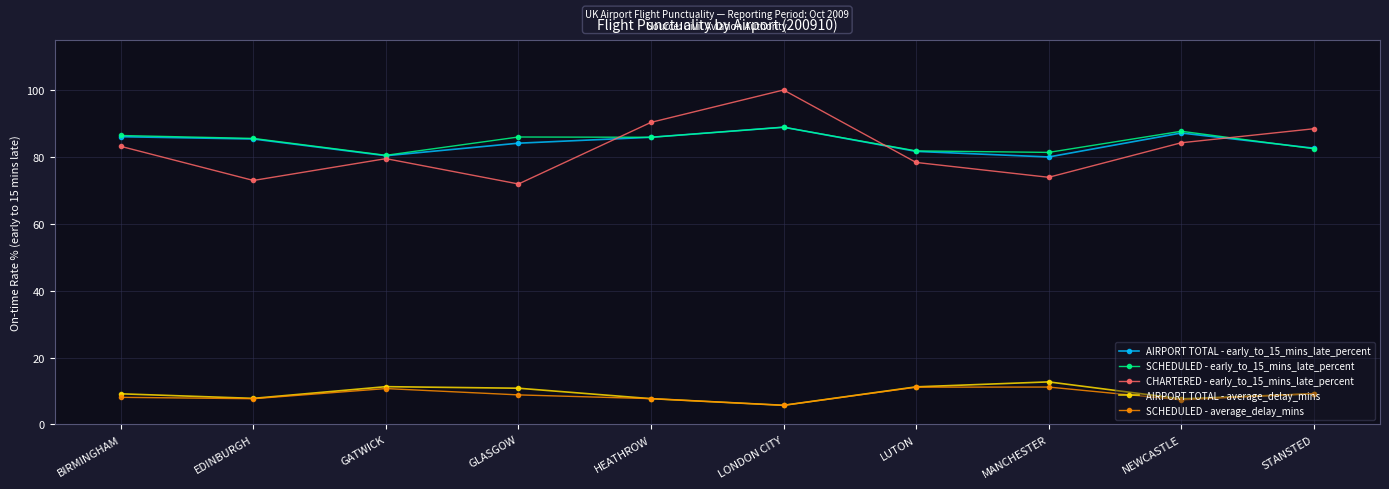

Read the AIRPORT TOTAL - early_to_15_mins_late_percent value at EDINBURGH.

85.3